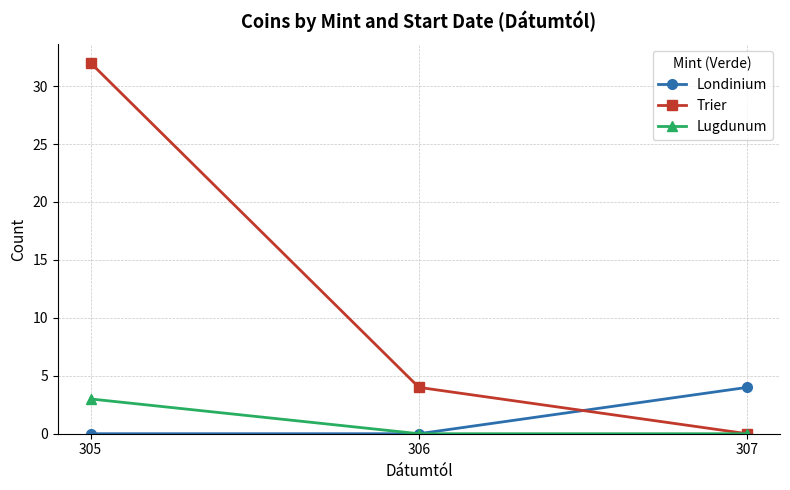

What is the highest value of the Lugdunum series?

3